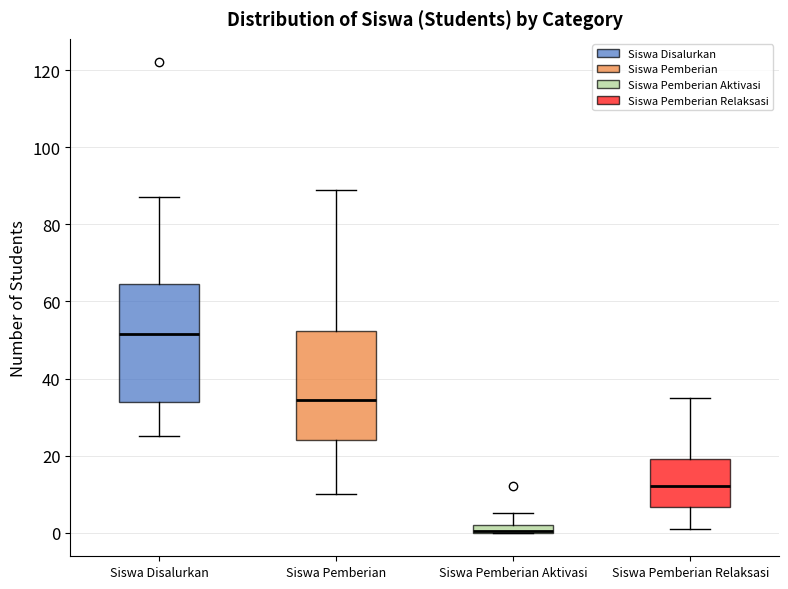

Comparing the boxes themselves (not the whiskers), which one is the tallest?

Siswa Disalurkan